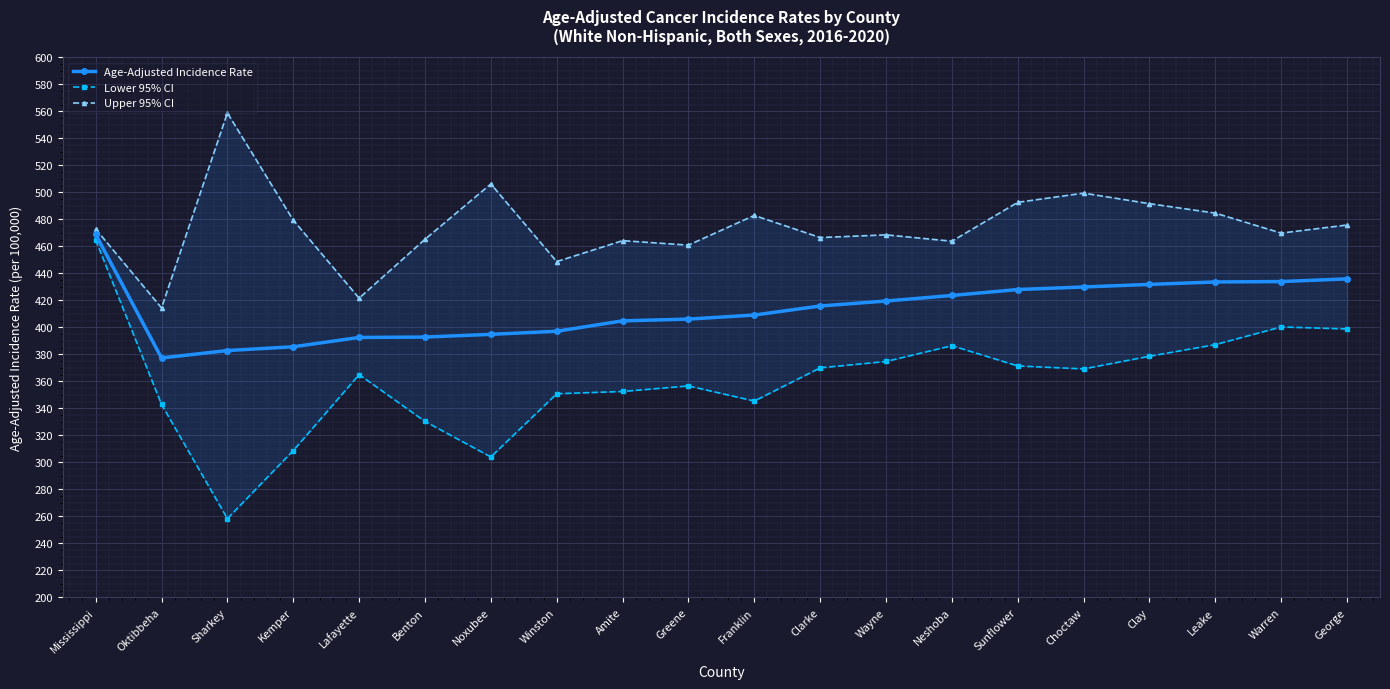

Rank the series at George from lowest to highest value.

Lower 95% CI, Age-Adjusted Incidence Rate, Upper 95% CI